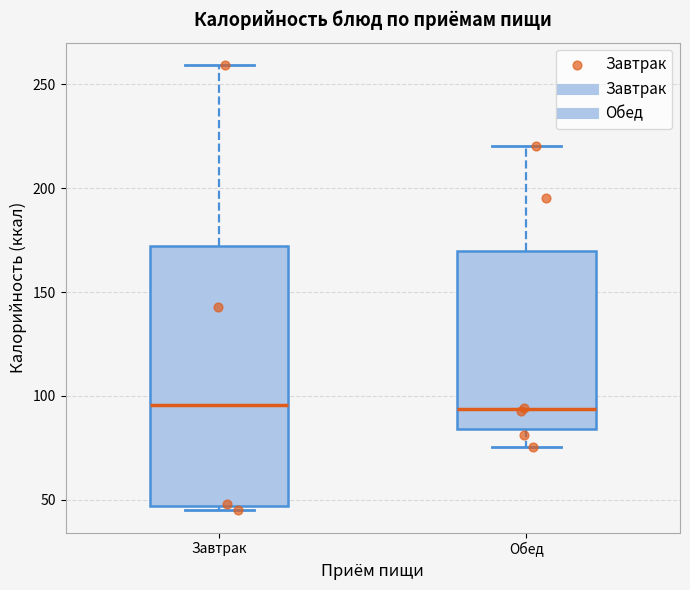

Where is the upper edge of the box for Завтрак on the y-axis? The values are not printed on the chart, so give them approximately, as read against the axis.

170